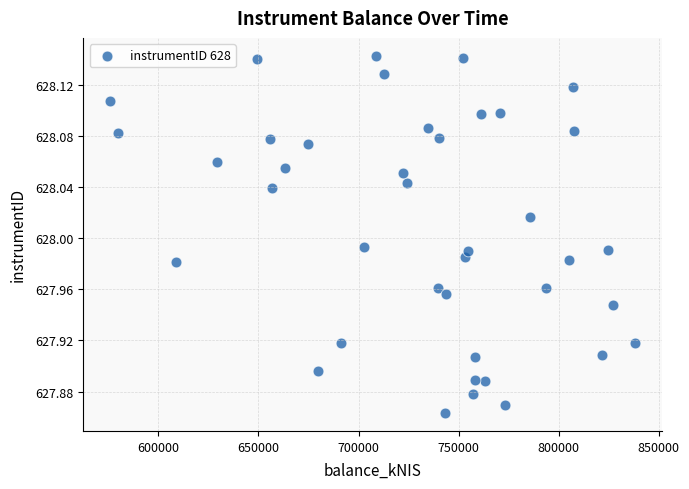

What is the range of Y values (max minus min)?

0.3